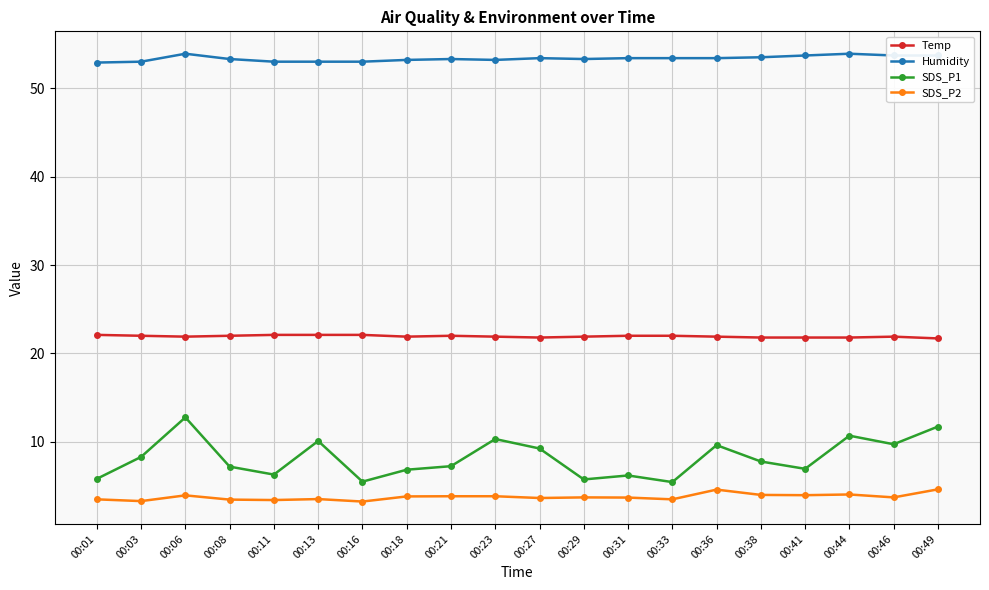

What is the difference between the second highest and minimum values in the Temp series?

0.4